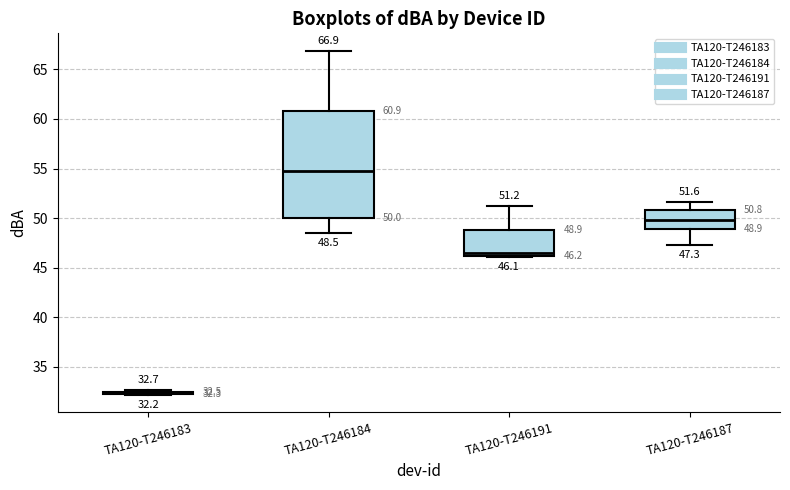

Which box is the tallest, from its lower edge to its upper edge?

TA120-T246184